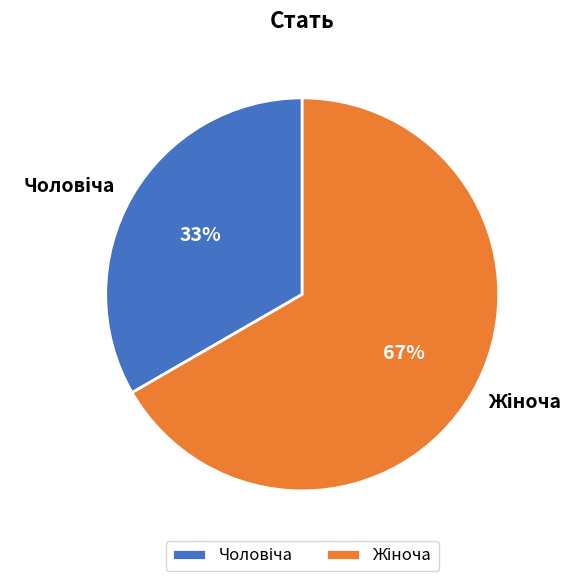

Is there any slice that represents more than half of the pie?

Yes